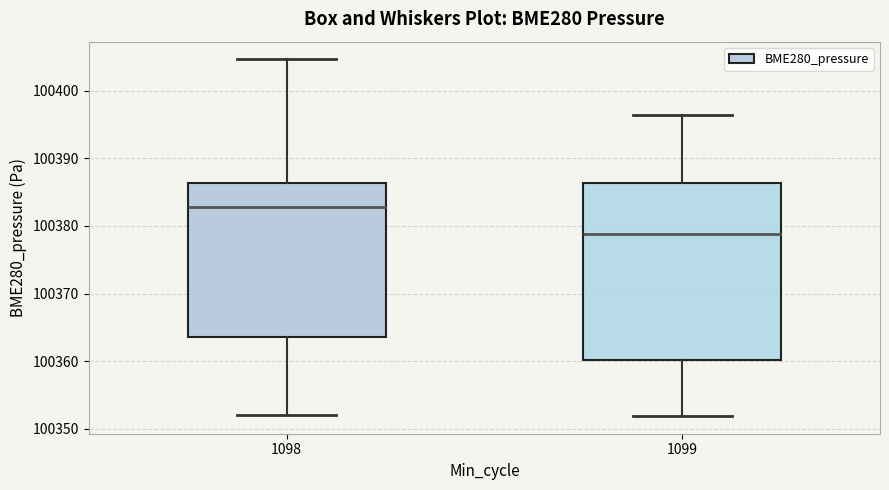

Reading left to right, read every box against the y-axis: the position of its median line, the range the box covers, and the ends of its whiskers. The values are not printed on the chart, so give them approximately, as read against the axis.

1098: median 100383, box 100364 to 100386, whiskers 100352 to 100405
1099: median 100379, box 100360 to 100386, whiskers 100352 to 100396